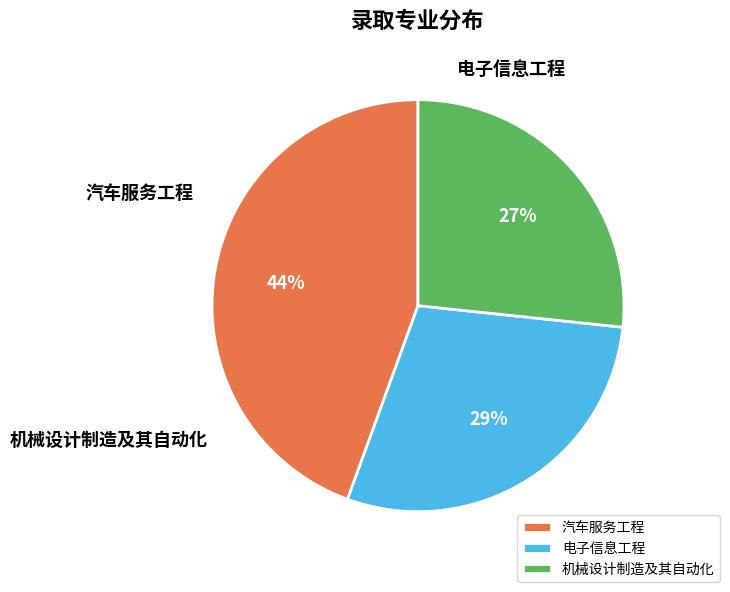

Combined, do 电子信息工程 and 机械设计制造及其自动化 account for over 50%?

Yes